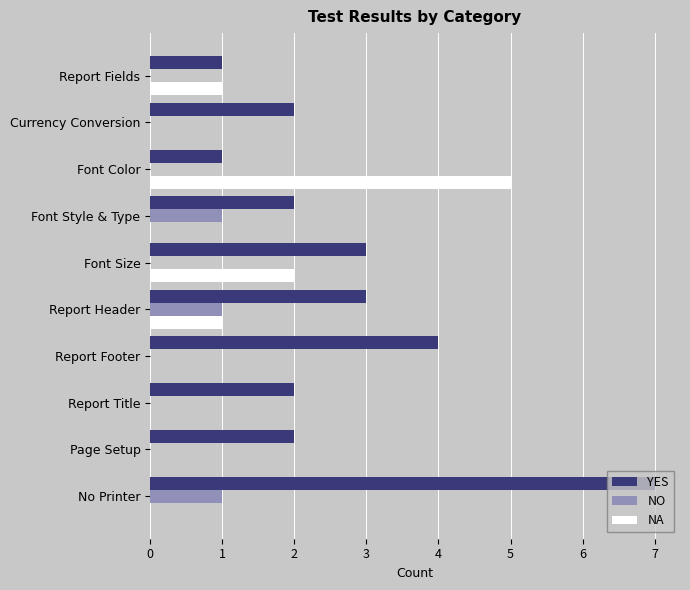

Which category has the highest value across all series?

No Printer